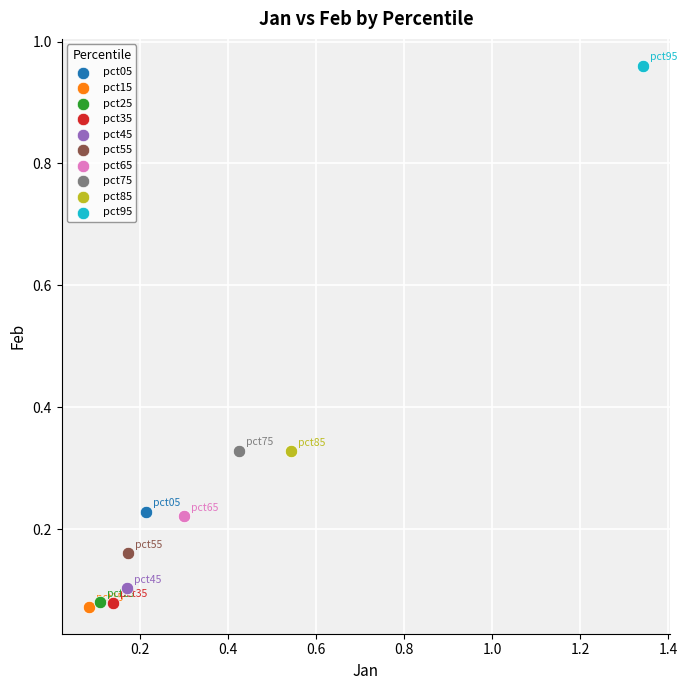

What are all the series names shown in the legend?

pct05, pct15, pct25, pct35, pct45, pct55, pct65, pct75, pct85, pct95